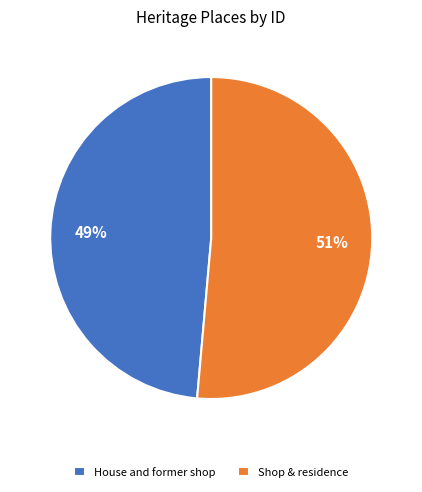

How many segments does this pie chart have?

2